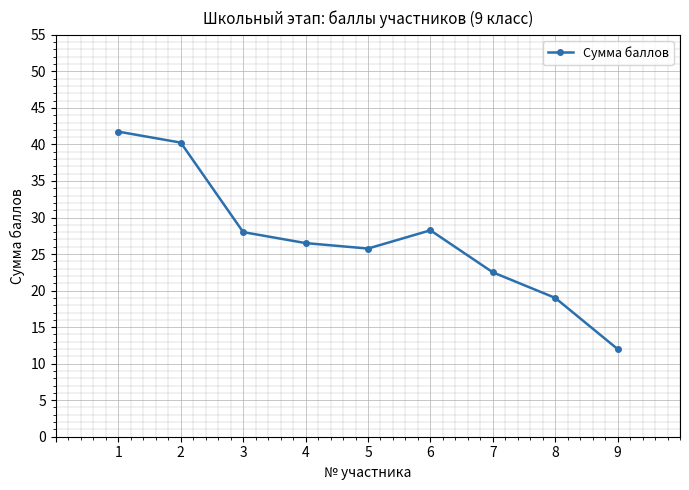

What is the sum of all values?

244.0